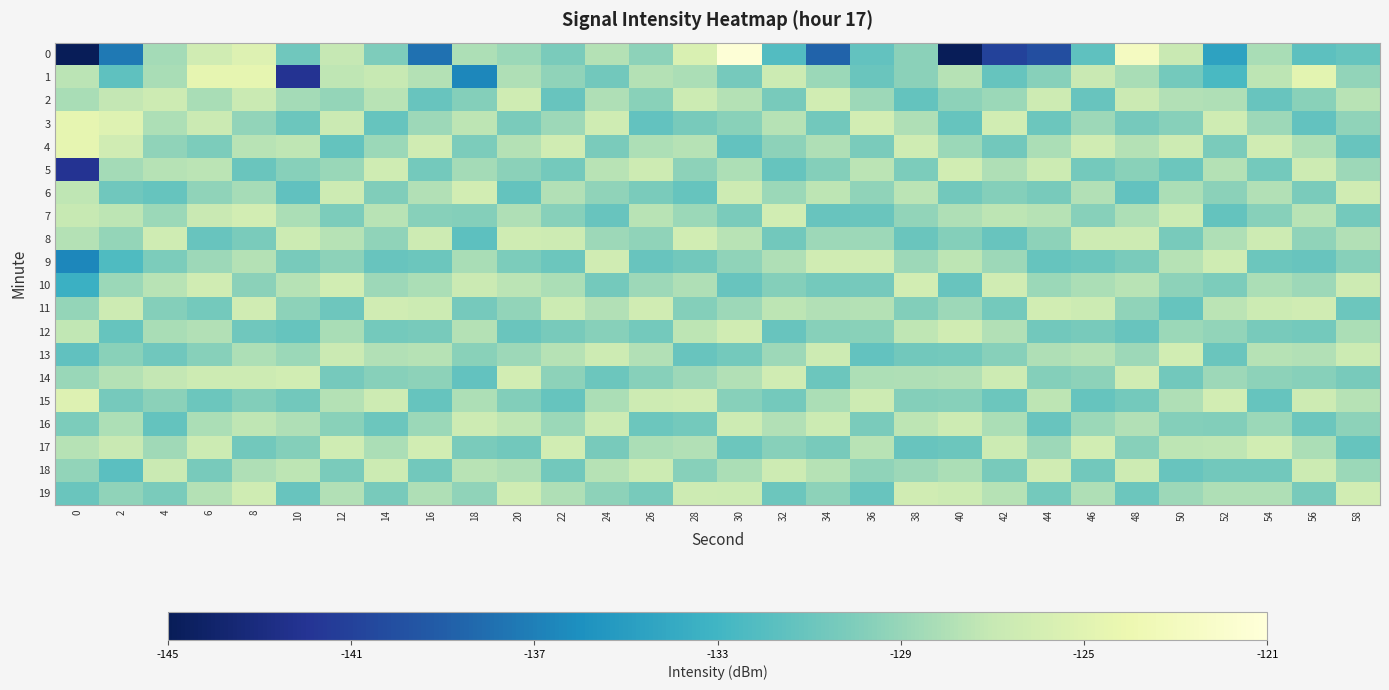

At 26, list the series in order from largest to smallest.

11, 5, 15, 18, 7, 1, 13, 4, 17, 10, 8, 0, 2, 14, 6, 19, 12, 16, 9, 3